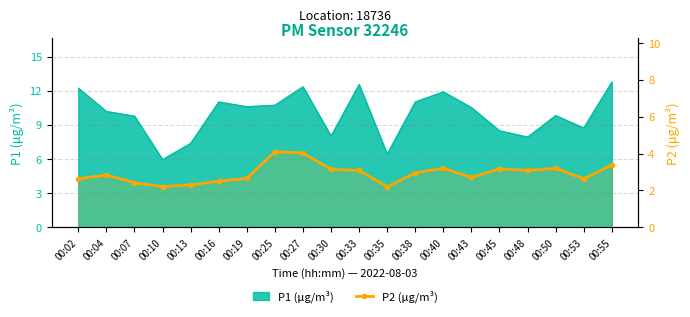

True or false: there are more than 1 points higher than both neighbors.

True